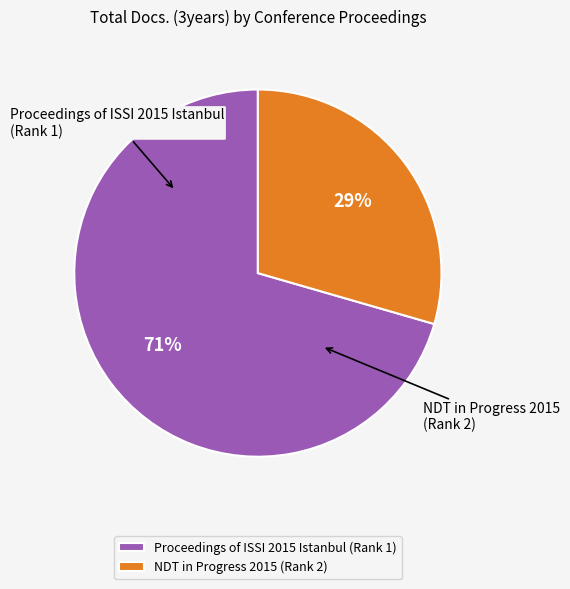

Between Proceedings of ISSI 2015 Istanbul (Rank 1) and NDT in Progress 2015 (Rank 2), which is larger?

Proceedings of ISSI 2015 Istanbul (Rank 1)